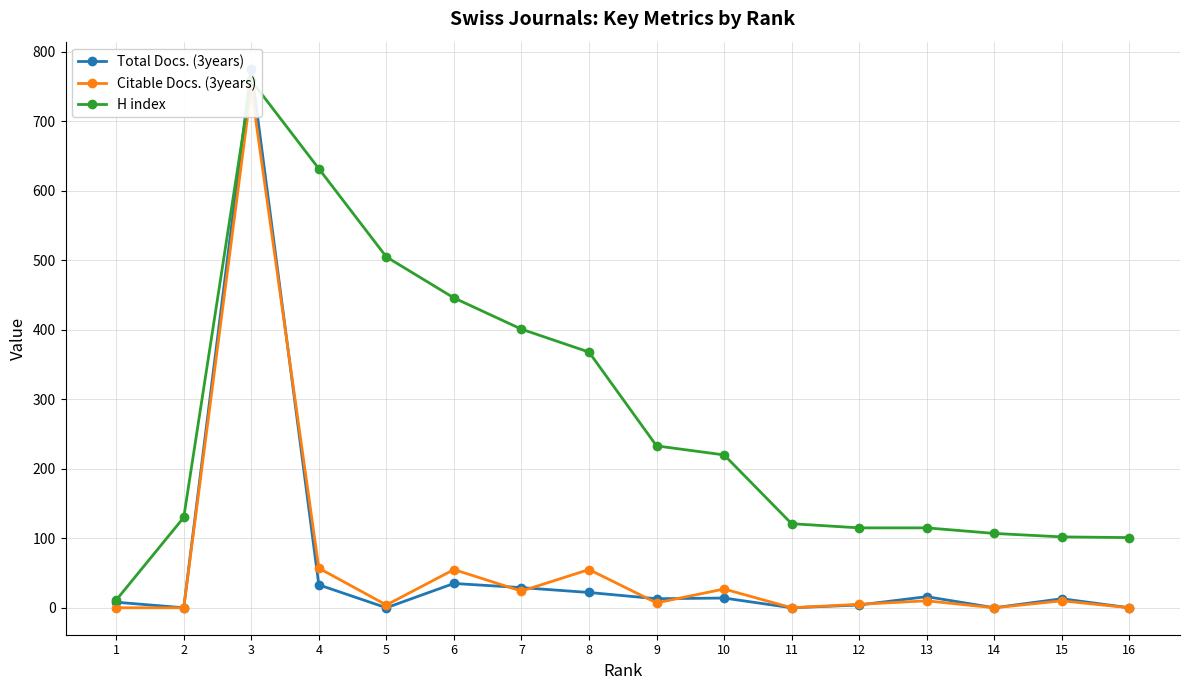

How many interior local valleys does the Total Docs. (3years) series have?

5